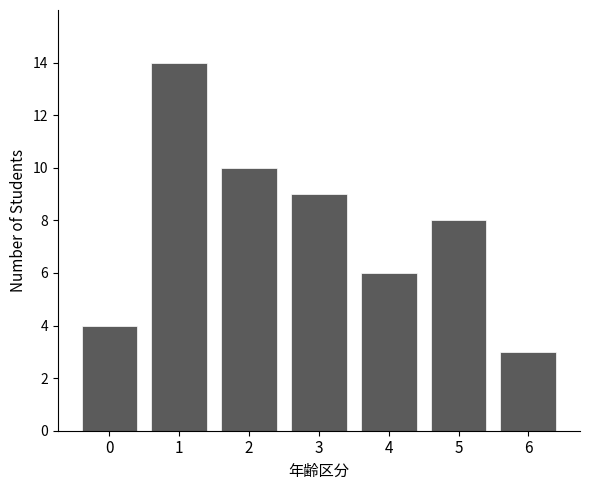

Reading right to left, extract all data points from this chart.

3	8	6	9	10	14	4